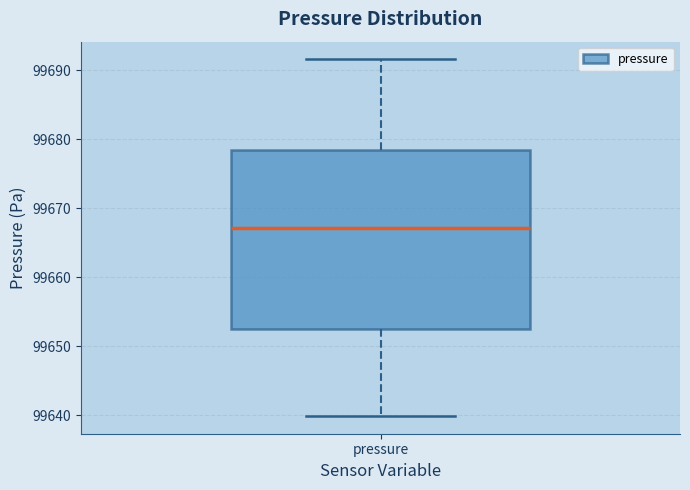

Where does the median line of the box for pressure sit on the y-axis? The values are not printed on the chart, so give them approximately, as read against the axis.

99667